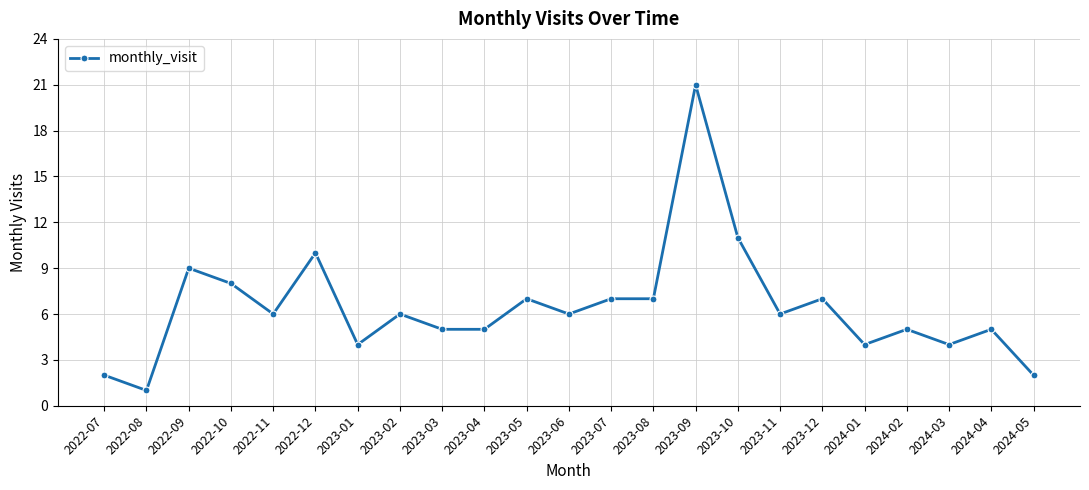

Does the chart have visible grid lines?

Yes